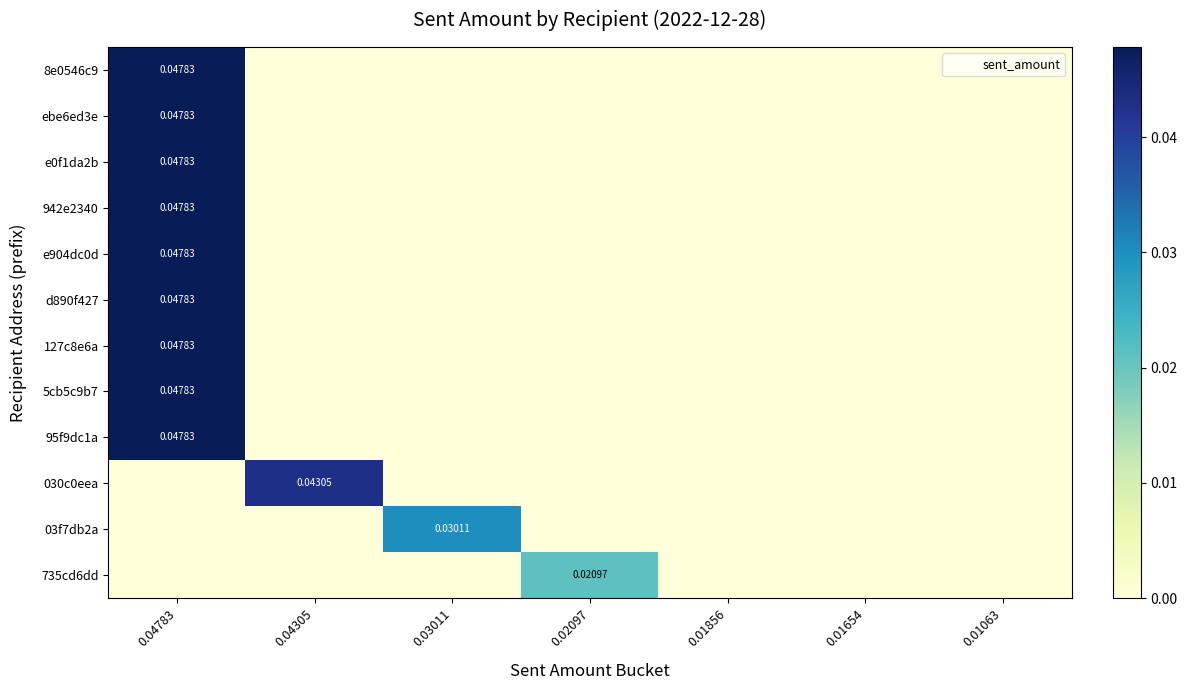

Rank the series by their maximum value, from highest to lowest.

8e0546c9, ebe6ed3e, e0f1da2b, 942e2340, e904dc0d, d890f427, 127c8e6a, 5cb5c9b7, 95f9dc1a, 030c0eea, 03f7db2a, 735cd6dd